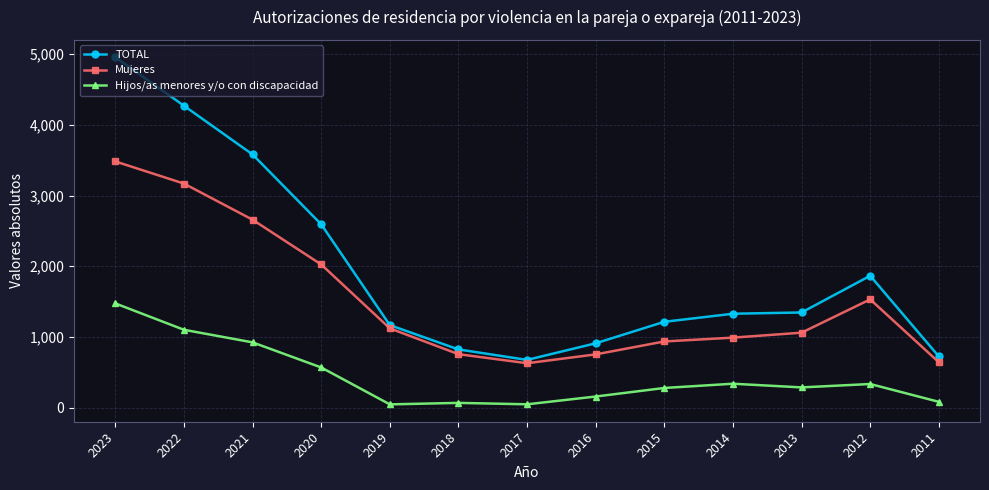

What is the difference between the Hijos/as menores y/o con discapacidad values at 2018 and 2021?

856